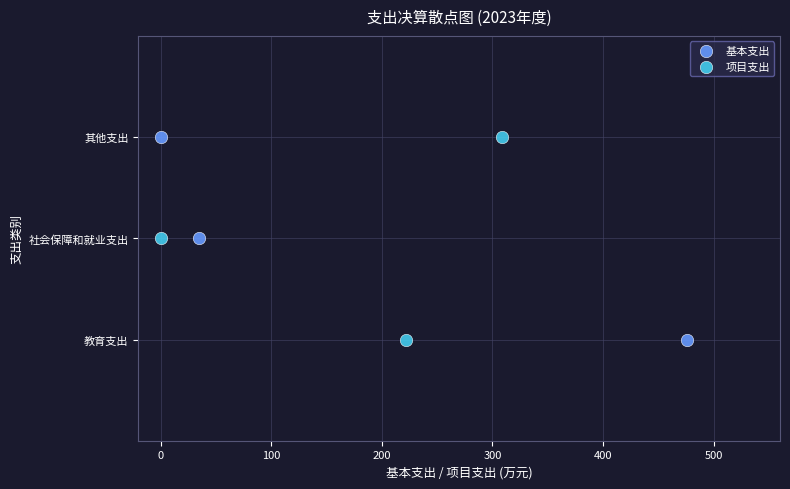

What are all the series names shown in the legend?

基本支出, 项目支出